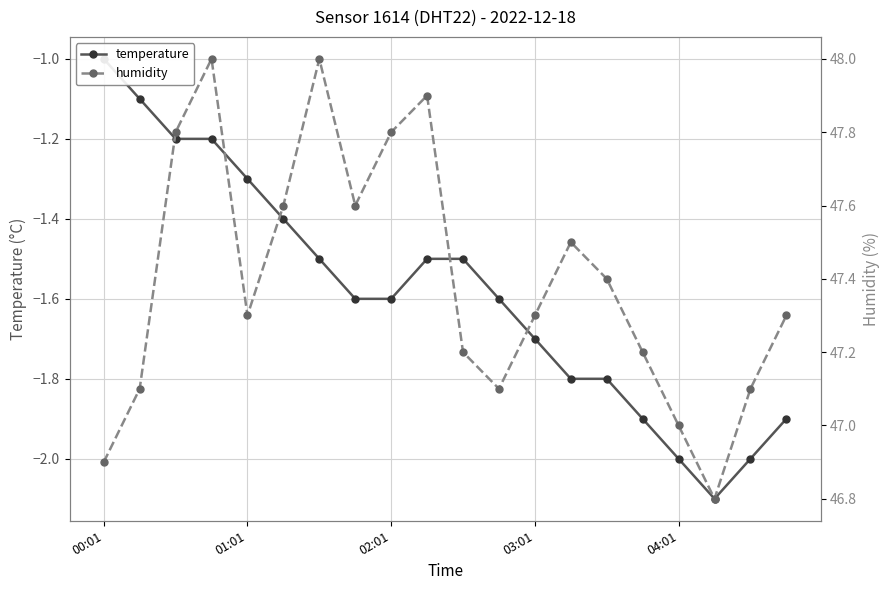

How many data points in humidity are less than 47?

2